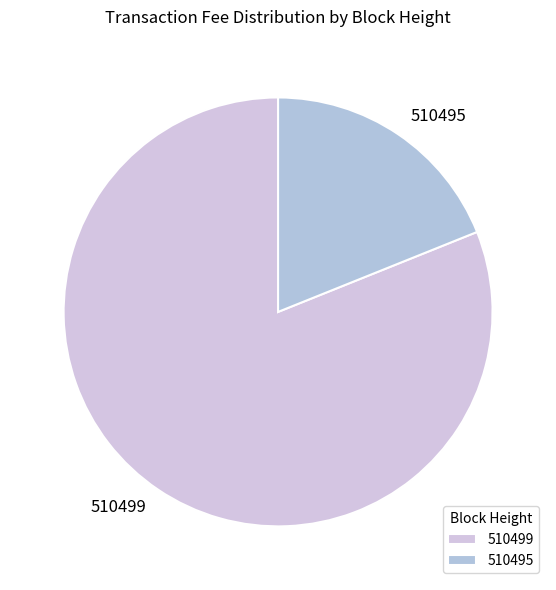

Is it true that 510495 is 12% of the pie?

False